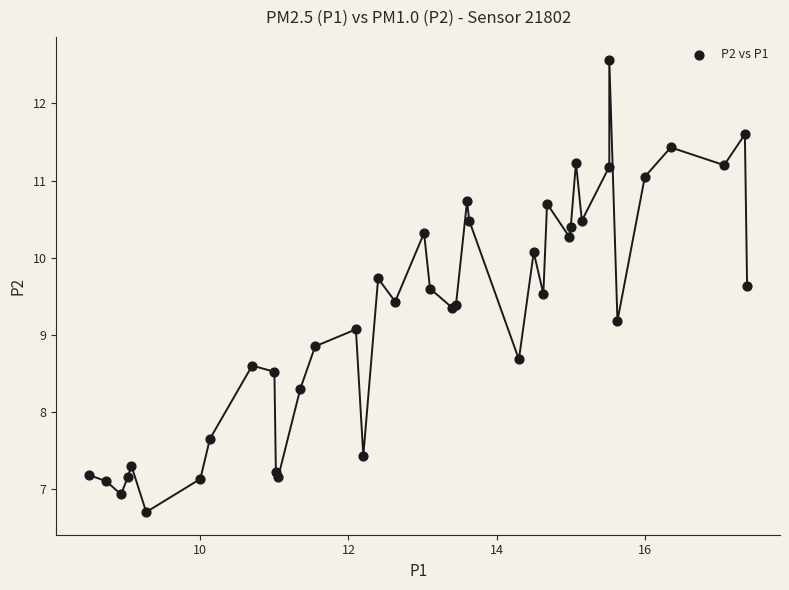

What Y value in the scatter plot is closest to 9?

9.1